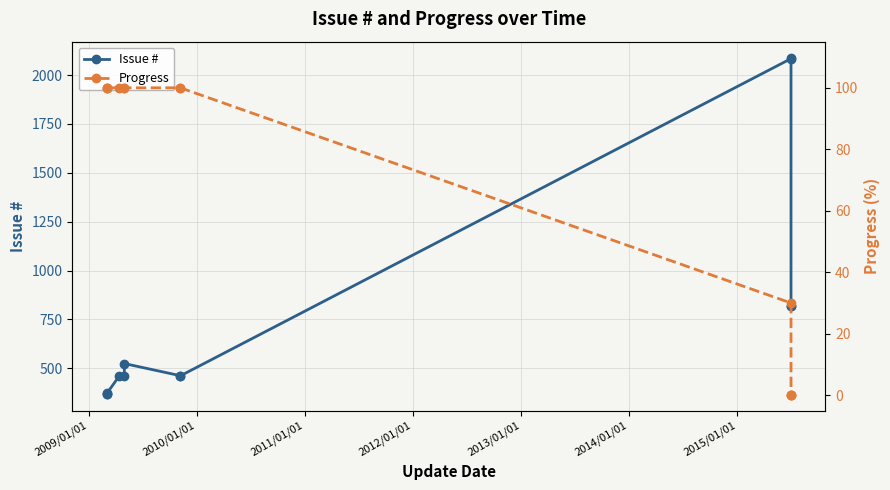

What is the value of the Issue # point at the 12th from the left?

818